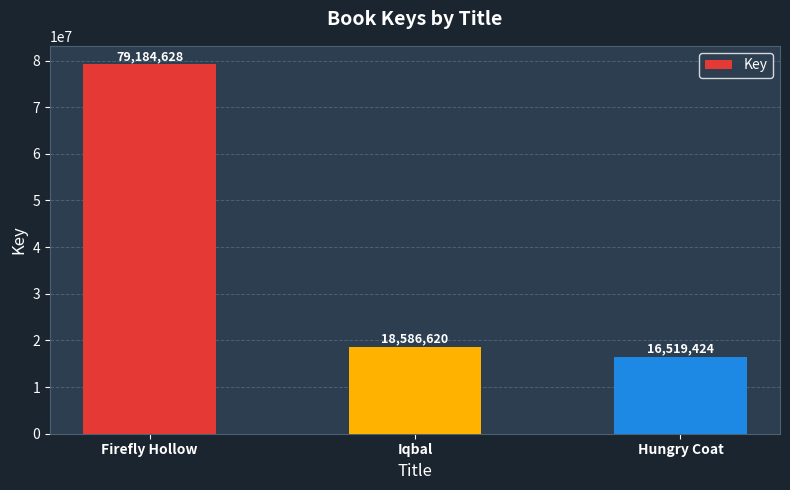

What is the difference between the values at Hungry Coat and Iqbal?

2067196